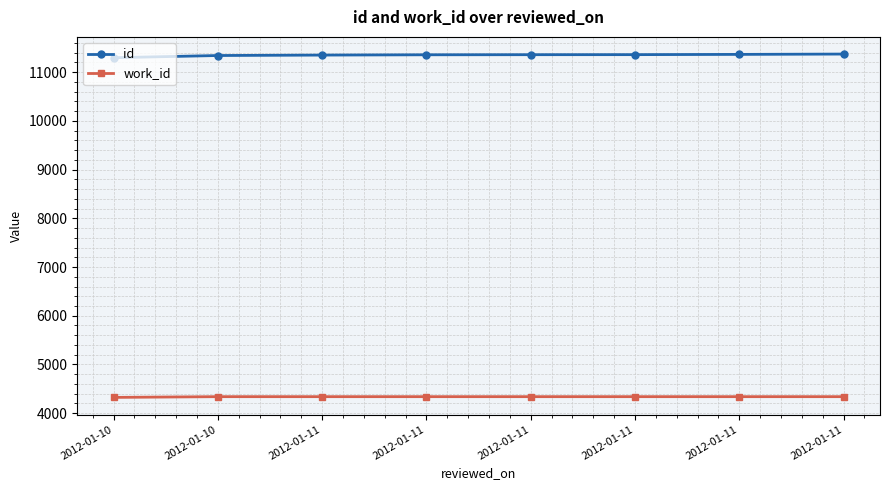

Which series has the widest spread of values?

id